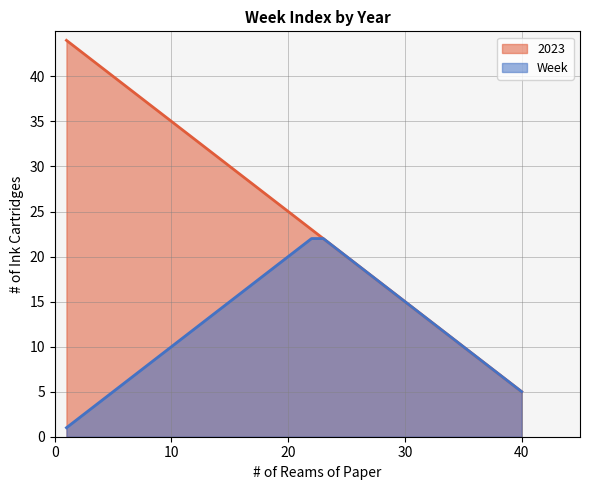

Reading right to left, extract all data points from this chart.

40=5	39=6	38=7	37=8	36=9	35=10	34=11	33=12	32=13	31=14	30=15	29=16	28=17	27=18	26=19	25=20	24=21	23=22	22=23	21=24	20=25	19=26	18=27	17=28	16=29	15=30	14=31	13=32	12=33	11=34	10=35	9=36	8=37	7=38	6=39	5=40	4=41	3=42	2=43	1=44